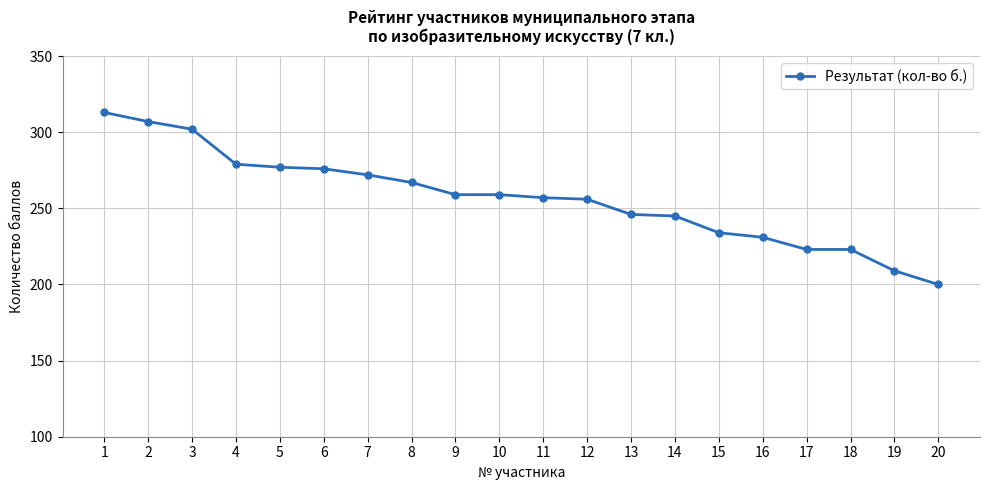

What is the minimum value shown in the chart?

200